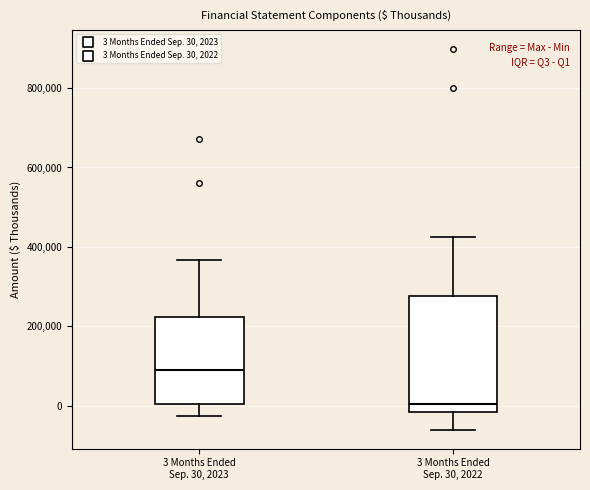

Reading left to right, read every box against the y-axis: the position of its median line, the range the box covers, and the ends of its whiskers. The values are not printed on the chart, so give them approximately, as read against the axis.

3 Months Ended Sep. 30, 2023: median 80000, box 0 to 220000, whiskers -20000 to 360000
3 Months Ended Sep. 30, 2022: median 0, box -20000 to 280000, whiskers -60000 to 420000